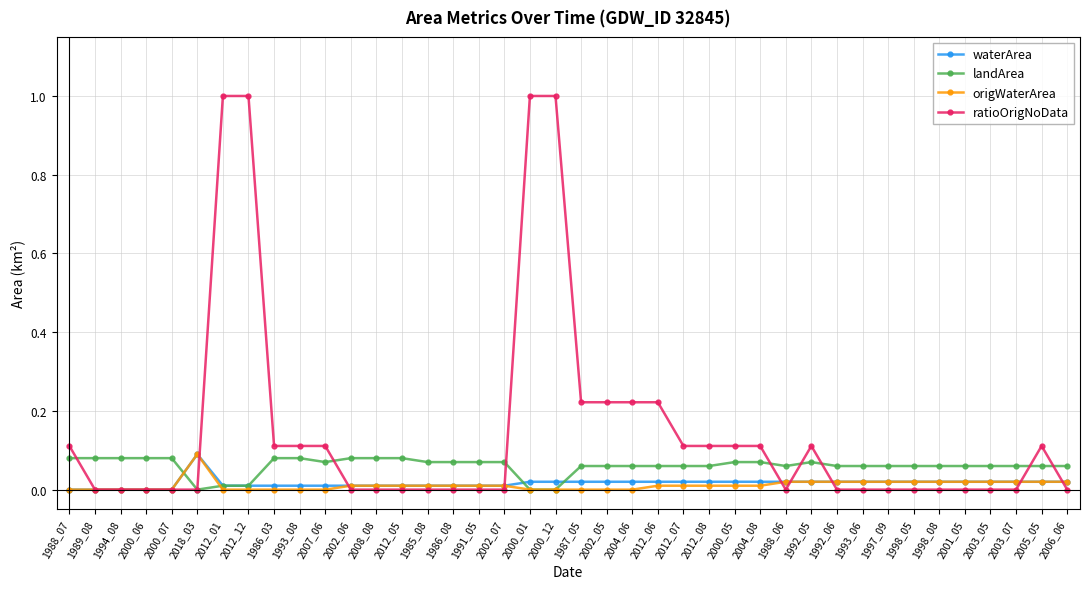

True or false: landArea and origWaterArea cross at least once.

True